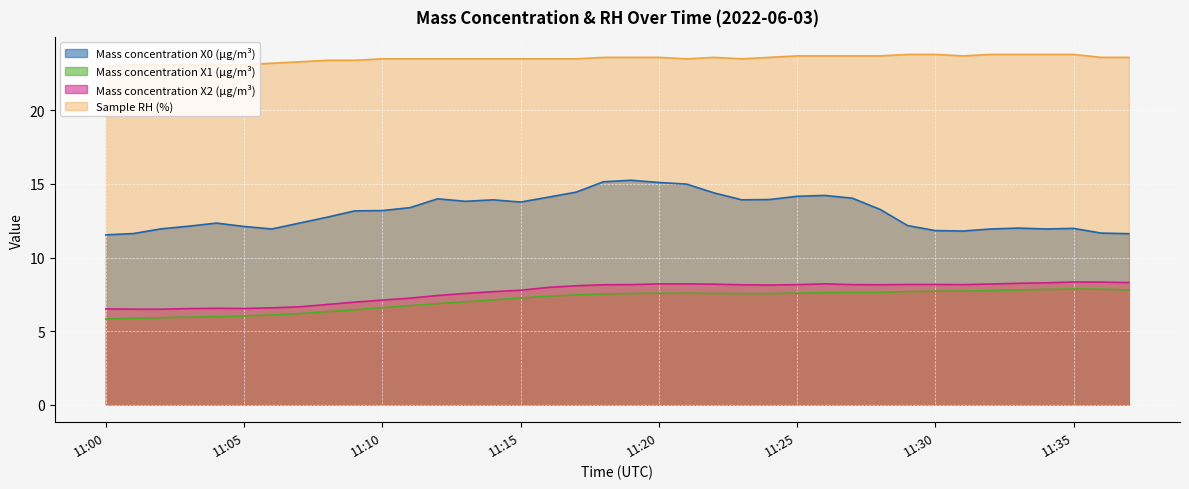

What value does the Mass concentration X2 (μg/m³) series have at 11:04?

6.5